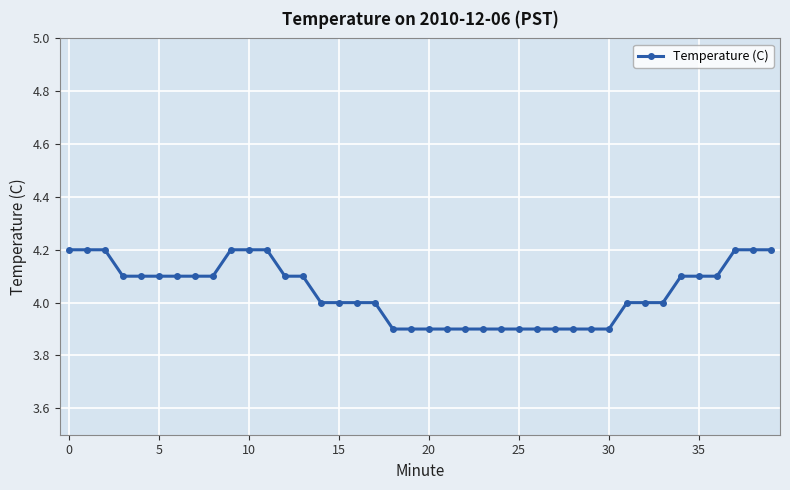

What is the smallest value displayed?

3.9